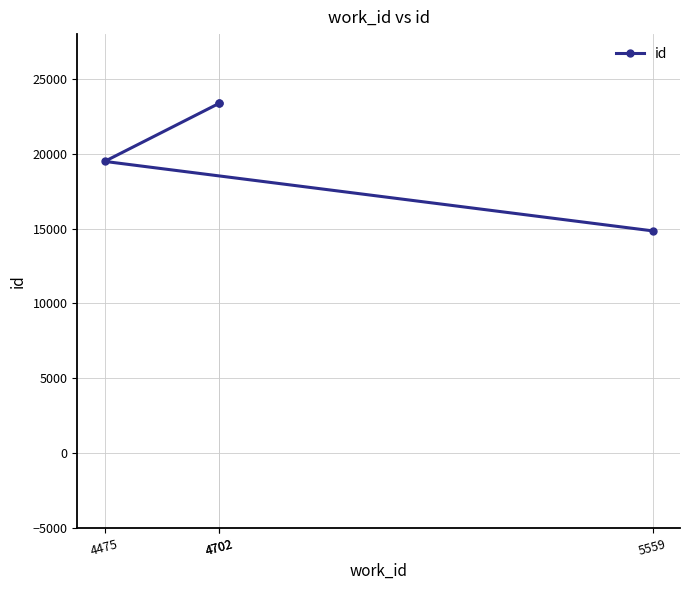

Is it true that the value at 5559 is 14852?

True